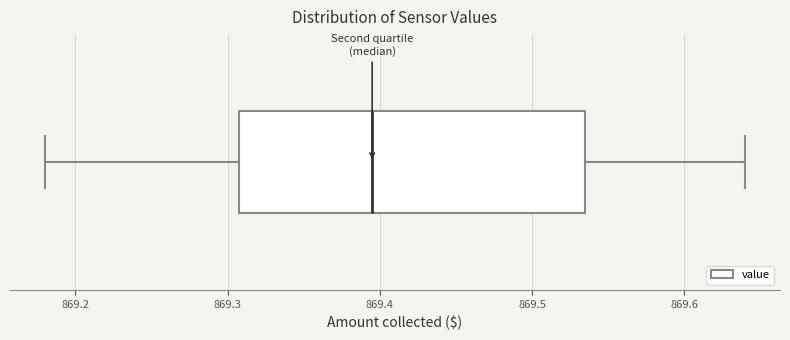

Transcribe this box plot: give where the median line is, the range the box spans, and where the two whiskers end, as read against the x-axis. The values are not printed on the chart, so give them approximately, as read against the axis.

median 869.40, box 869.31 to 869.54, whiskers 869.18 to 869.64